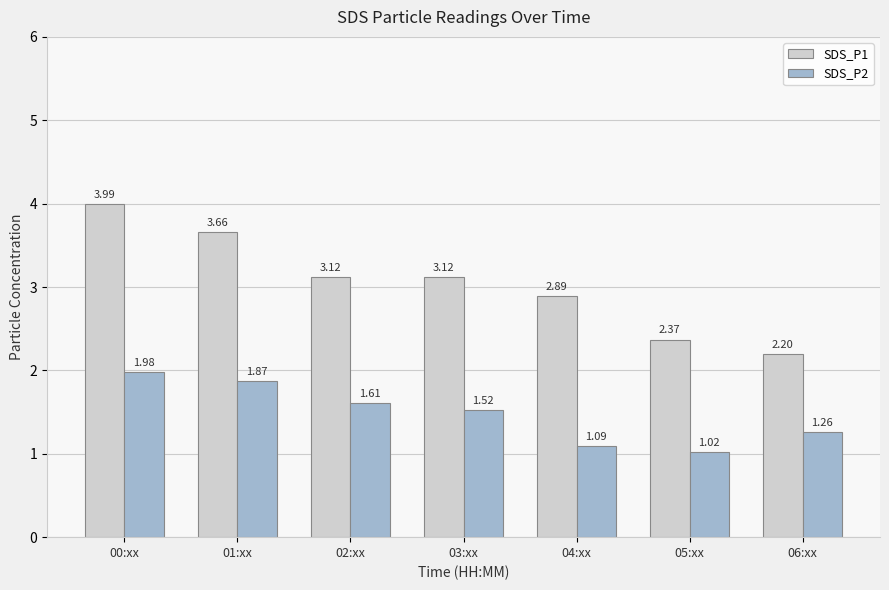

Rank the categories by SDS_P2 value from highest to lowest.

00:xx, 01:xx, 02:xx, 03:xx, 06:xx, 04:xx, 05:xx